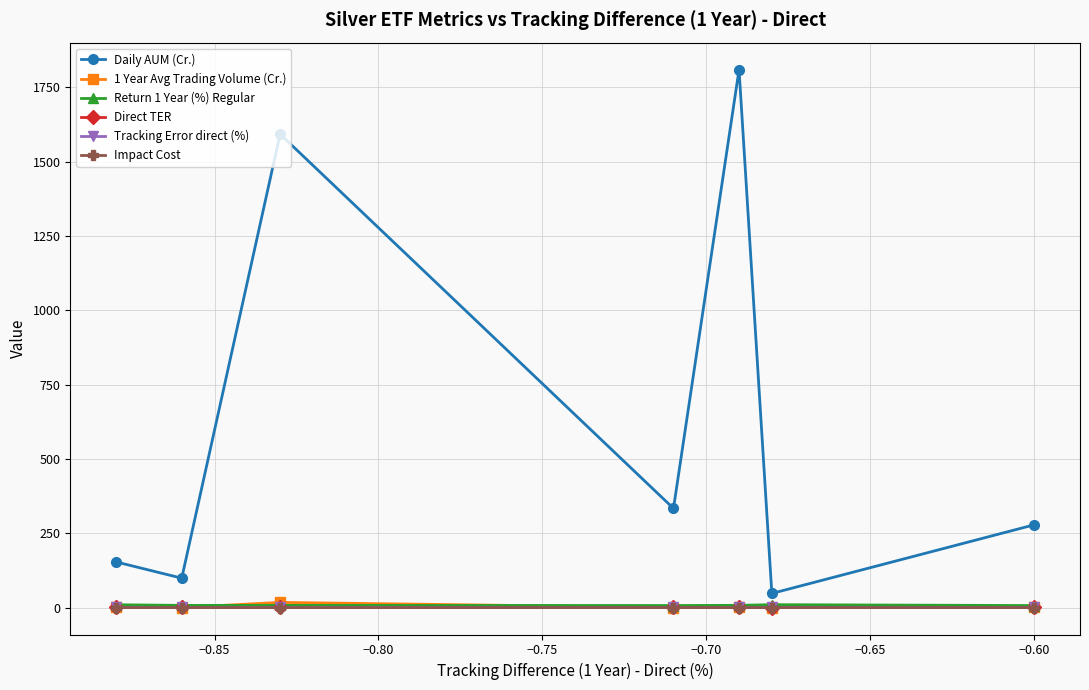

Which series has the widest spread of values?

Daily AUM (Cr.)